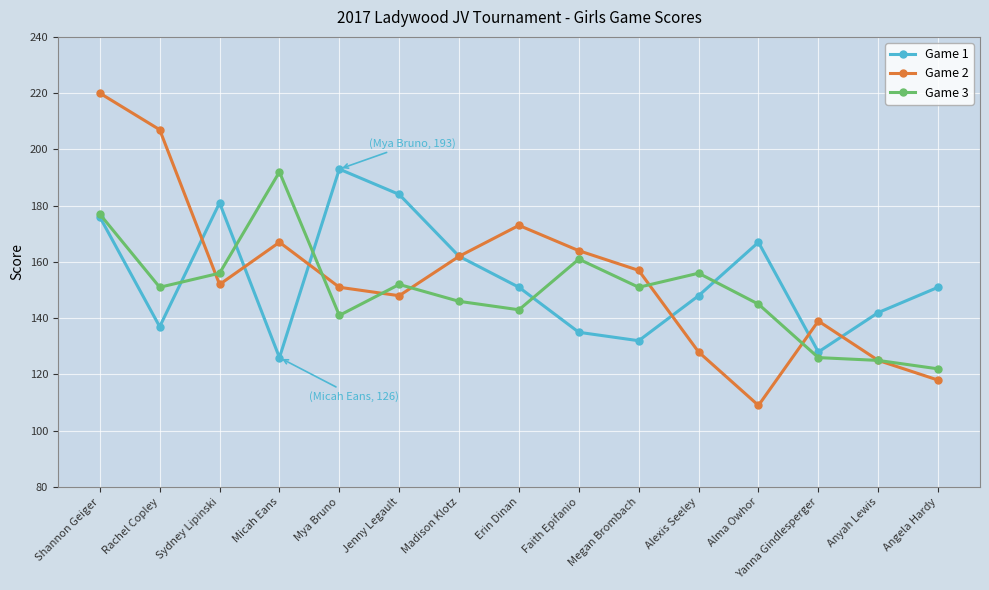

Between which two adjacent categories do Game 2 and Game 3 first intersect?

Rachel Copley and Sydney Lipinski